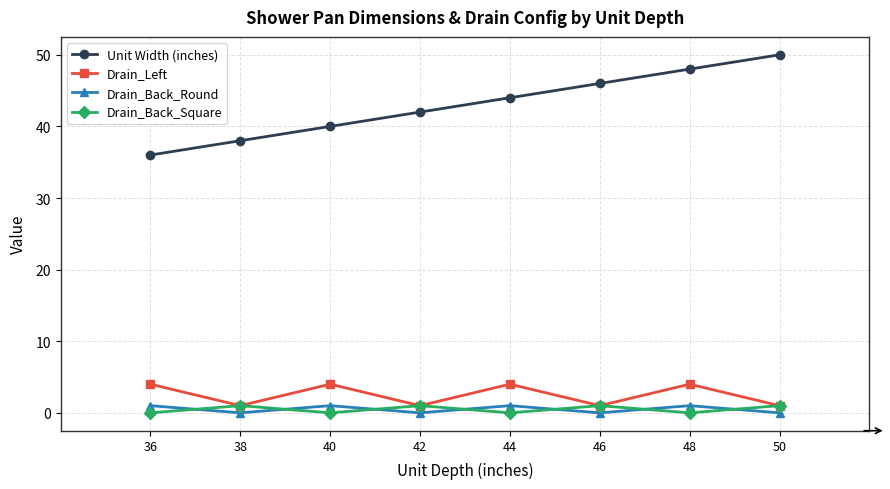

Reading right to left, what are all the values shown in this chart?

Unit Width (inches): 50	48	46	44	42	40	38	36
Drain_Left: 1	4	1	4	1	4	1	4
Drain_Back_Round: 0	1	0	1	0	1	0	1
Drain_Back_Square: 1	0	1	0	1	0	1	0